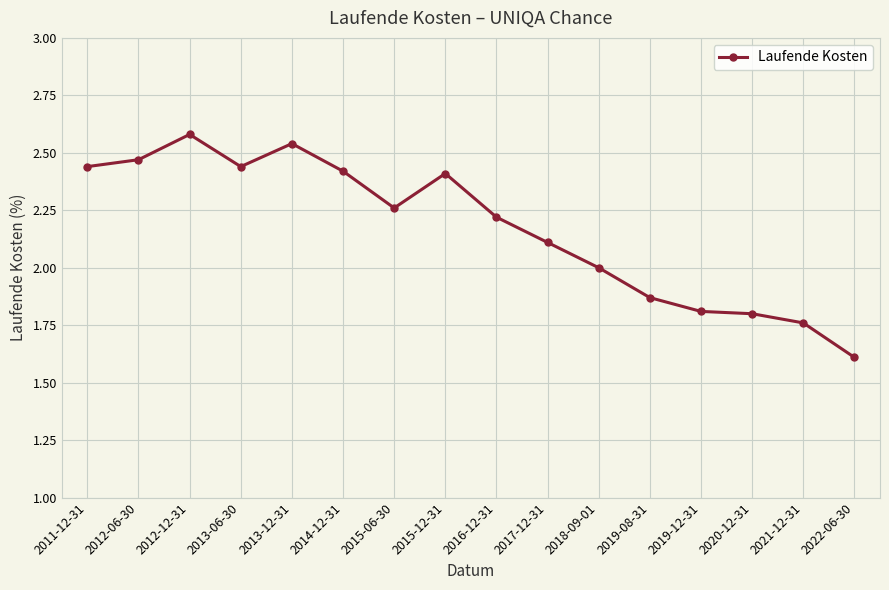

At which category does the data reach its first local peak?

2012-12-31